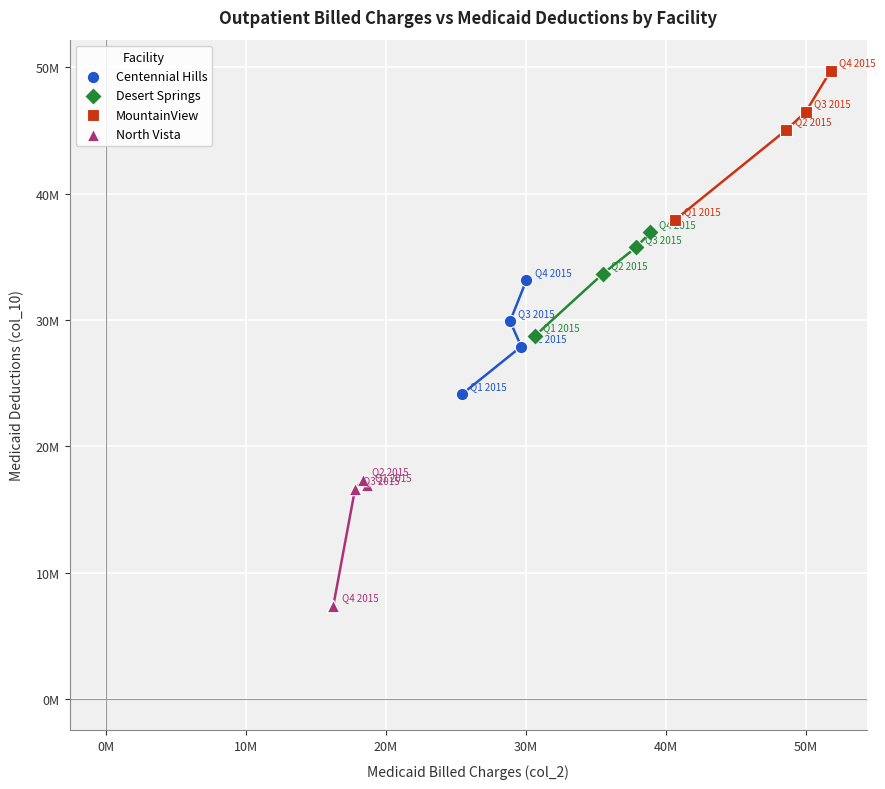

Which series reaches the maximum Y coordinate?

MountainView